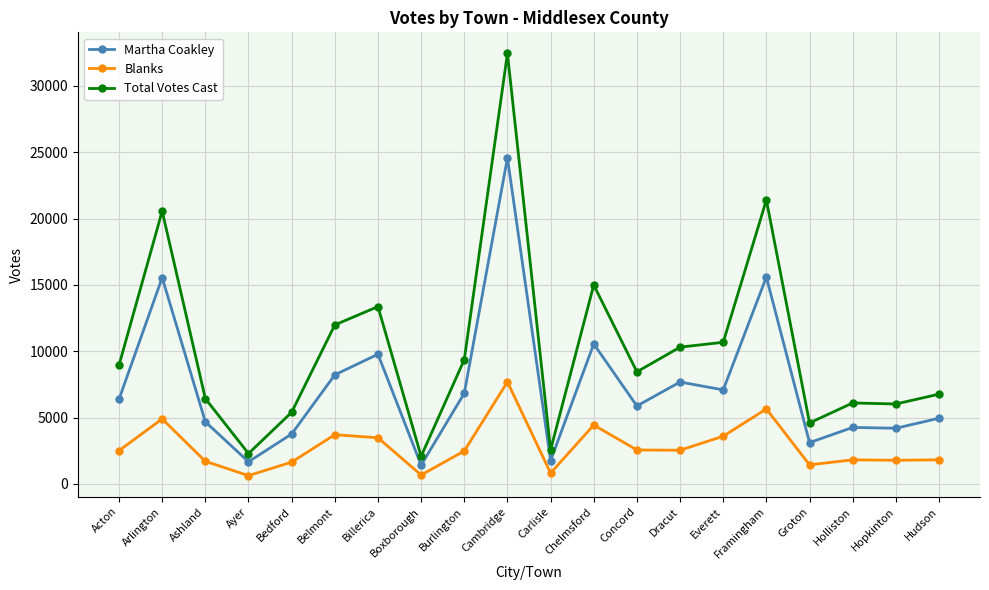

Is the value of Martha Coakley at Dracut greater than the value of Total Votes Cast at Everett?

No